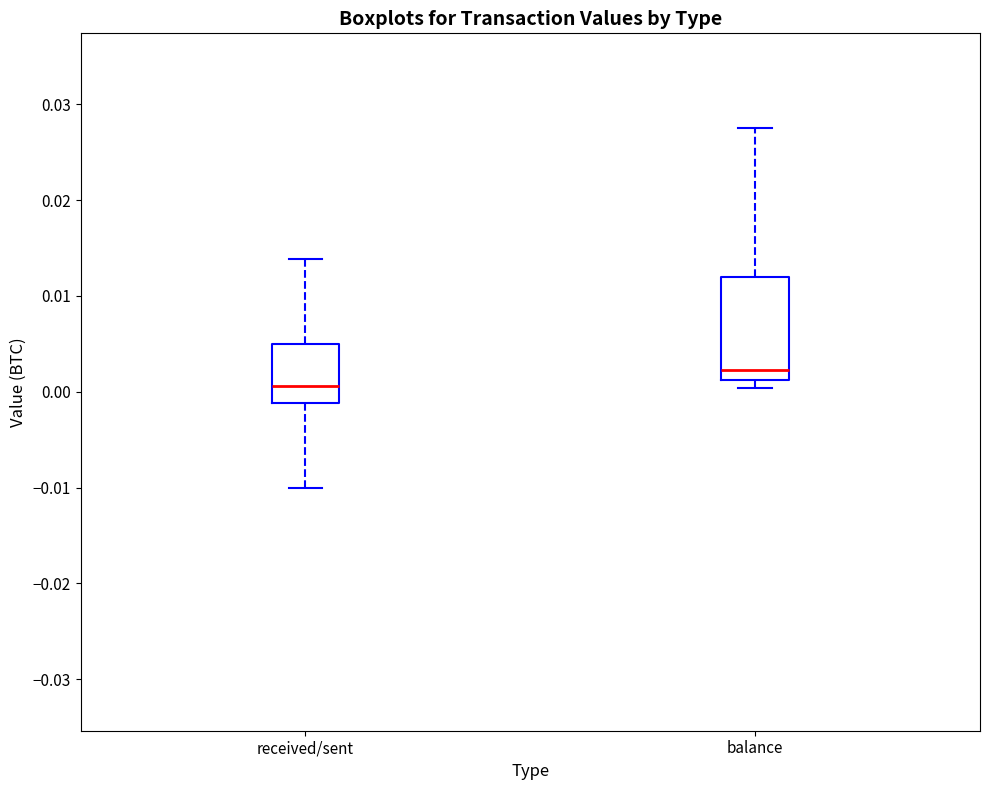

Reading left to right, transcribe this box plot: for each box, give where its median line is, the range the box spans, and where its two whiskers end, as read against the y-axis. The values are not printed on the chart, so give them approximately, as read against the axis.

received/sent: median 0.001, box -0.001 to 0.005, whiskers -0.010 to 0.014
balance: median 0.002, box 0.001 to 0.012, whiskers 0.000 to 0.028